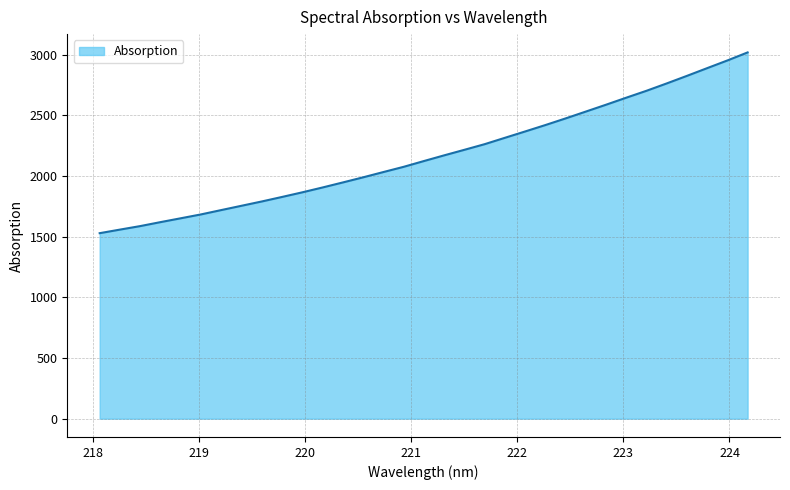

What is the difference between the maximum and minimum values?

1490.2